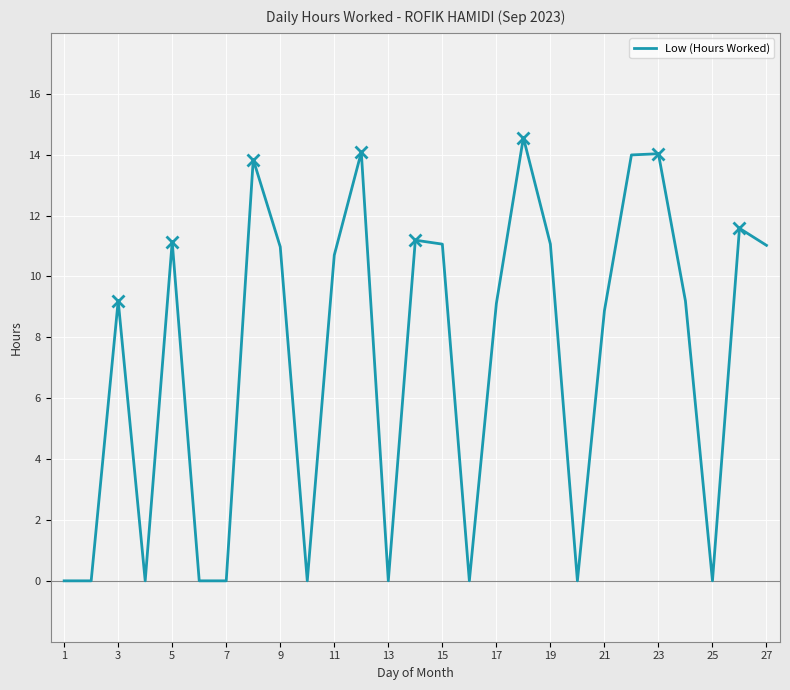

What is the maximum value shown in the chart?

14.6